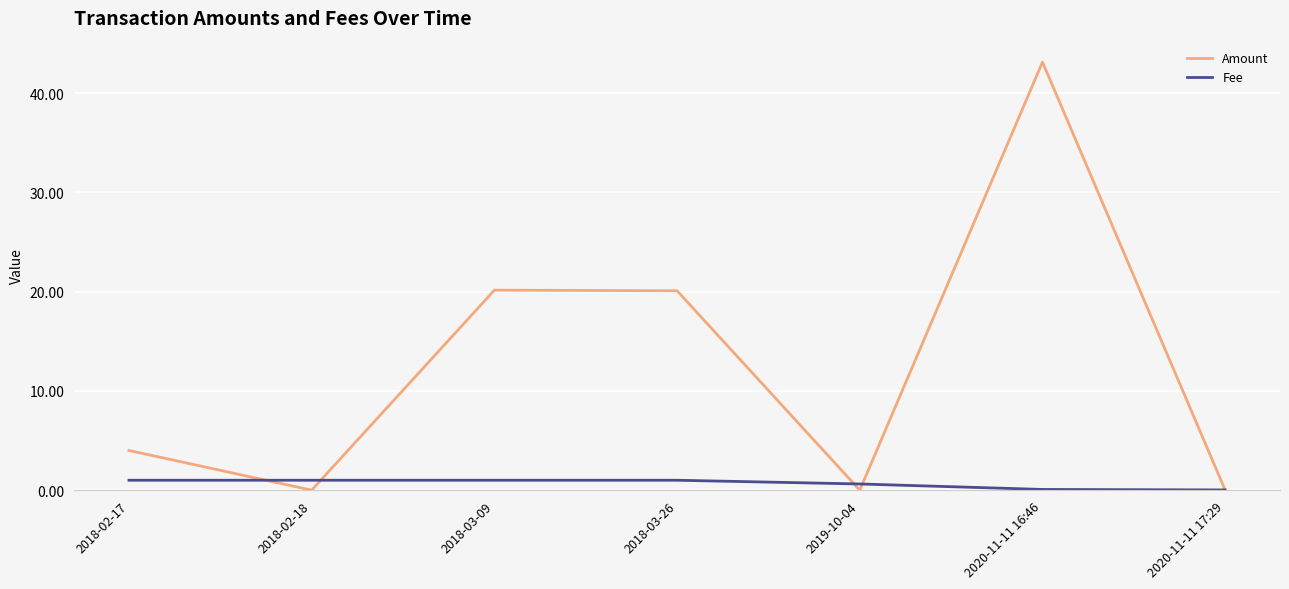

Does the chart display data point markers on the line(s)?

No